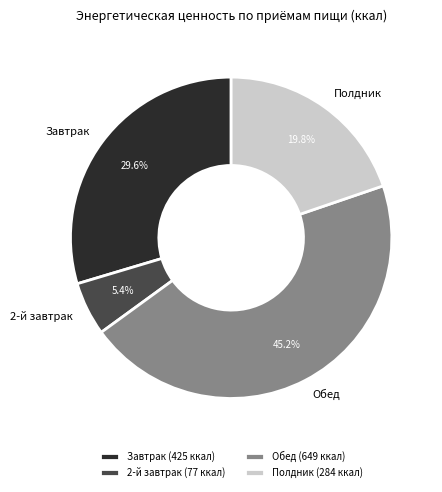

To the nearest percent, what portion does Полдник represent?

20%